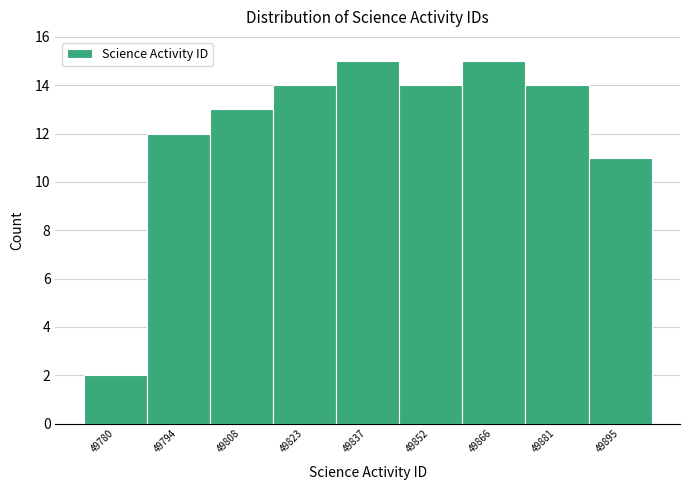

Reading right to left, list all the values displayed in this chart.

11	14	15	14	15	14	13	12	2